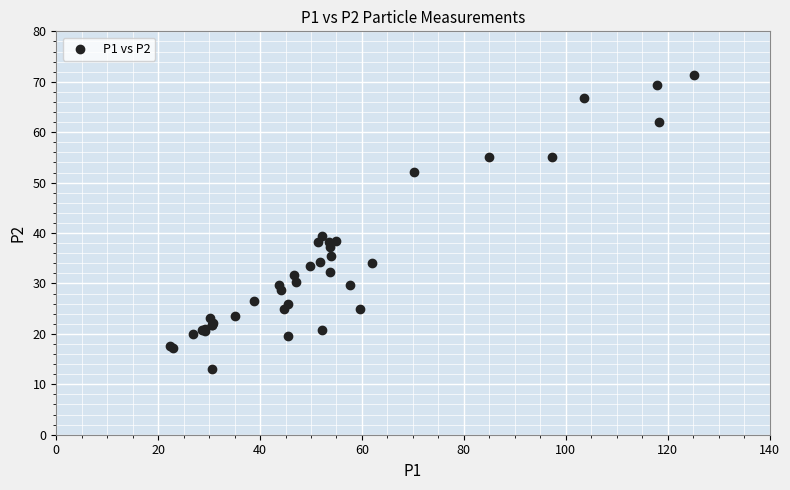

What Y value in the scatter plot is closest to 42?

39.4